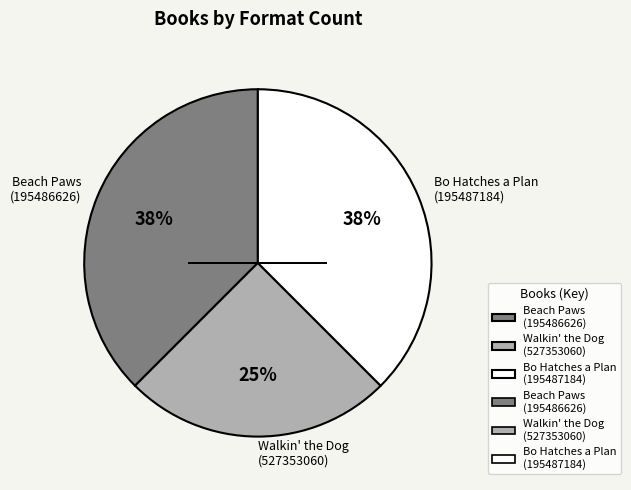

What percentage is the Walkin' the Dog (527353060) slice, to the nearest percent?

25%